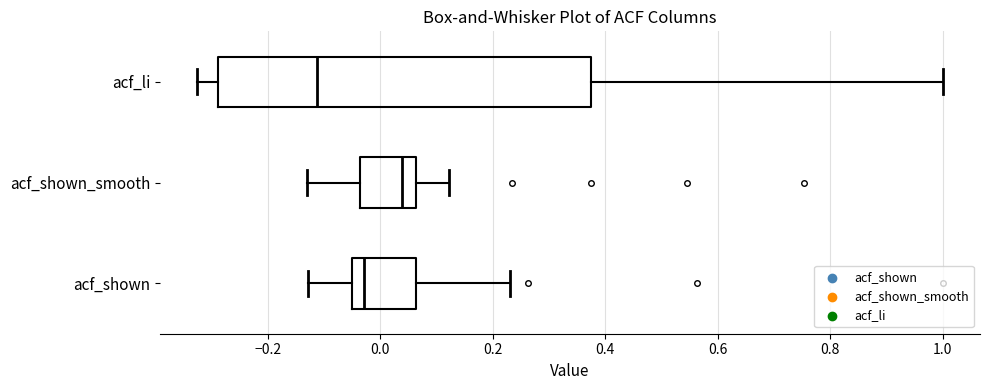

Reading bottom to top, transcribe this box plot: for each box, give where its median line is, the range the box spans, and where its two whiskers end, as read against the x-axis. The values are not printed on the chart, so give them approximately, as read against the axis.

acf_shown: median -0.02, box -0.06 to 0.06, whiskers -0.12 to 0.24
acf_shown_smooth: median 0.04, box -0.04 to 0.06, whiskers -0.12 to 0.12
acf_li: median -0.12, box -0.28 to 0.38, whiskers -0.32 to 1.00